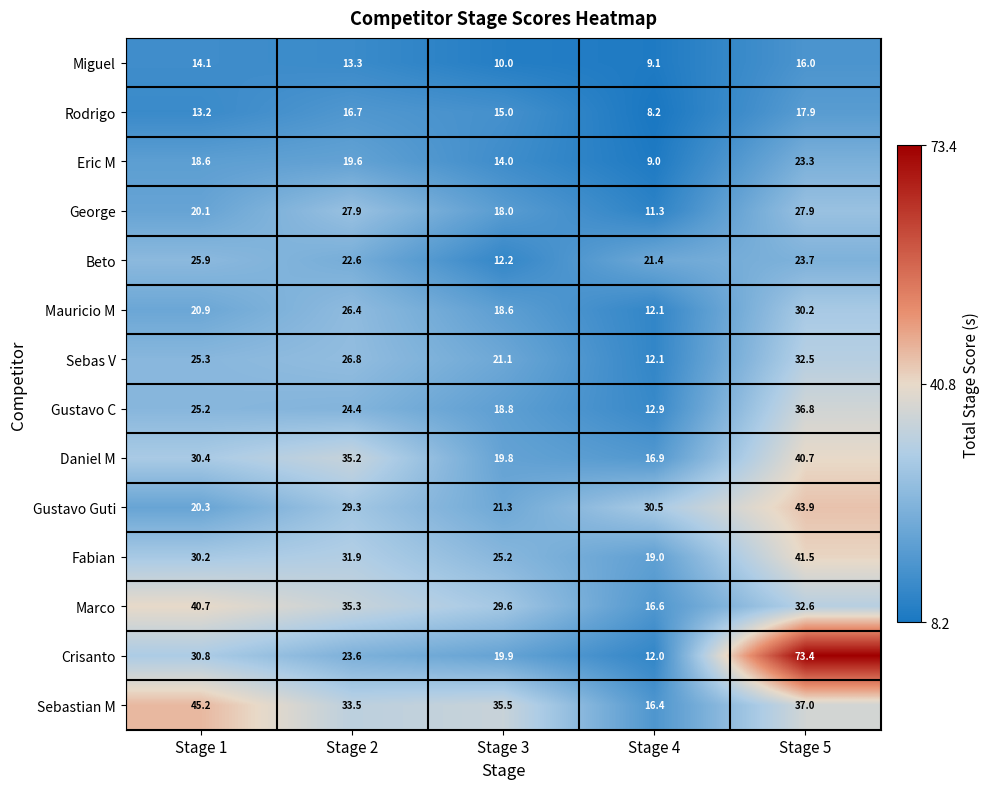

Rank the categories by Fabian value from highest to lowest.

Stage 5, Stage 2, Stage 1, Stage 3, Stage 4